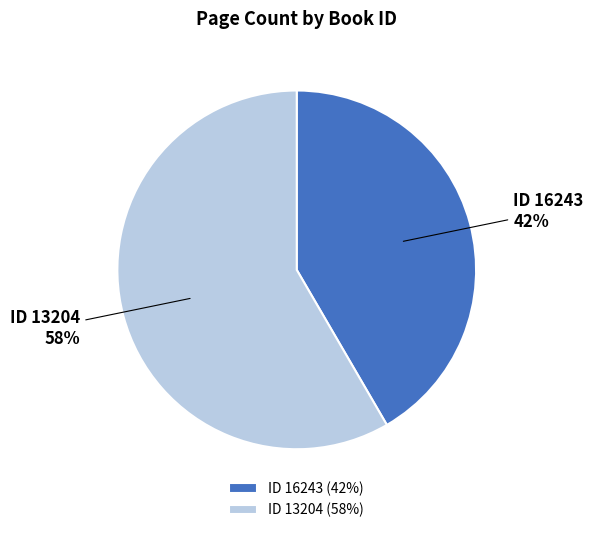

To the nearest percent, what is the average slice percentage?

50%